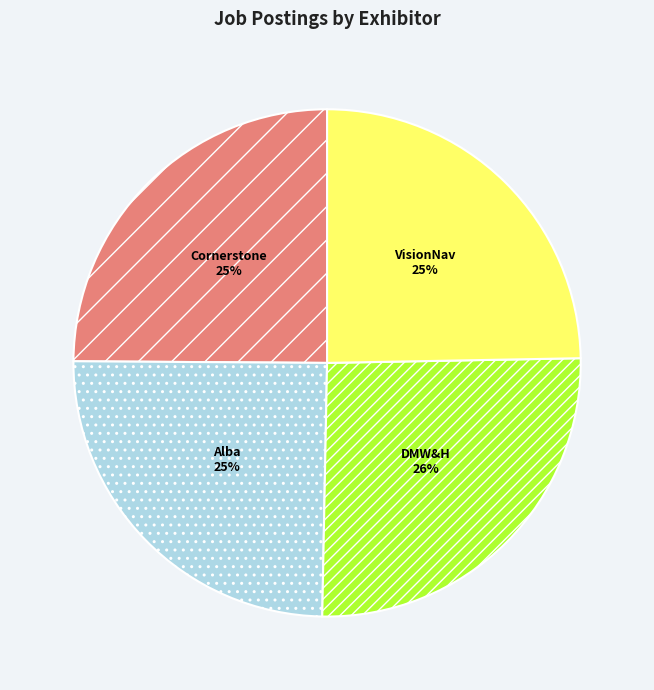

Count the number of slices in the pie.

4